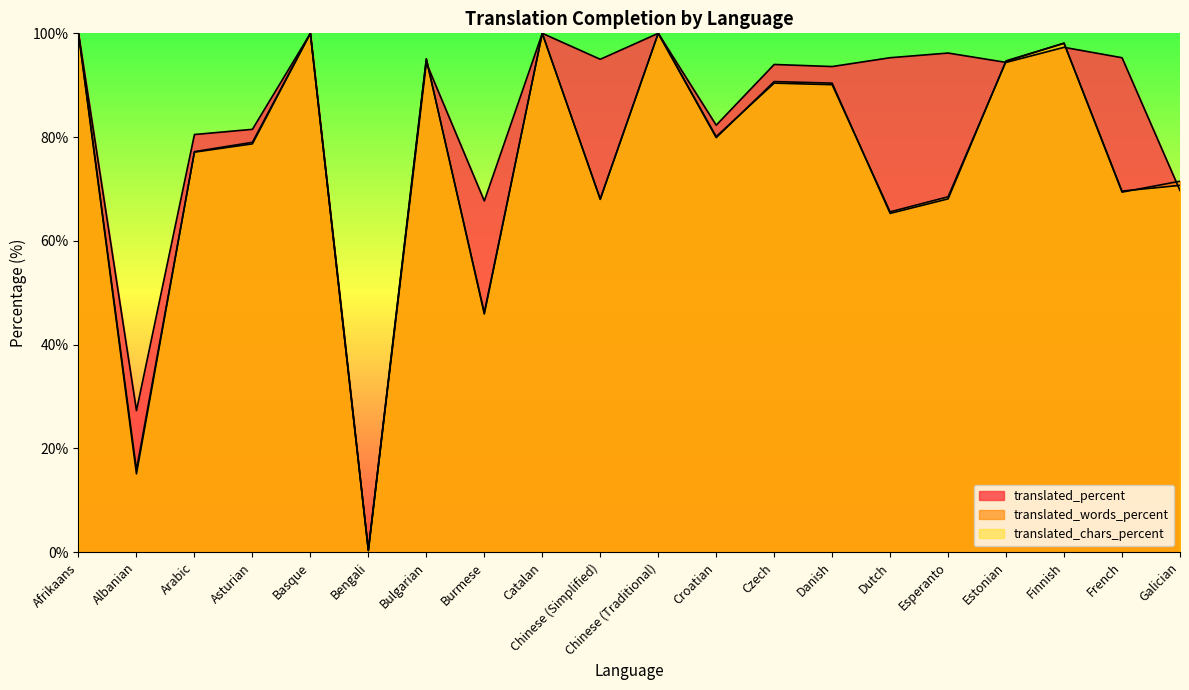

Is it true that translated_chars_percent equals 112.6 at Esperanto?

False